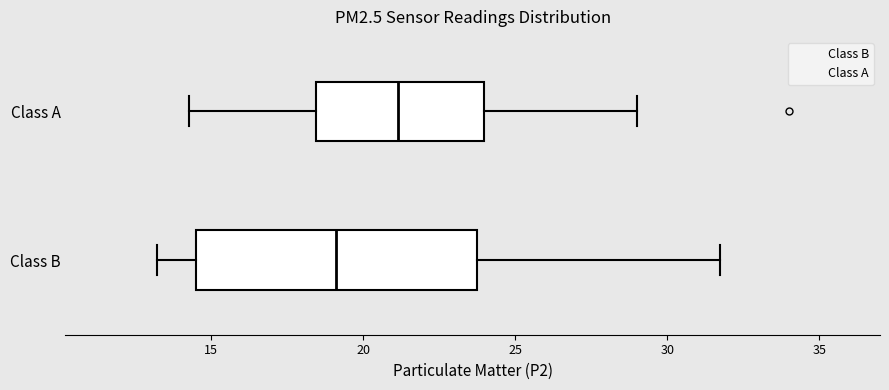

Reading bottom to top, read every box against the x-axis: the position of its median line, the range the box covers, and the ends of its whiskers. The values are not printed on the chart, so give them approximately, as read against the axis.

Class B: median 19.0, box 14.5 to 24.0, whiskers 13.0 to 32.0
Class A: median 21.0, box 18.5 to 24.0, whiskers 14.5 to 29.0